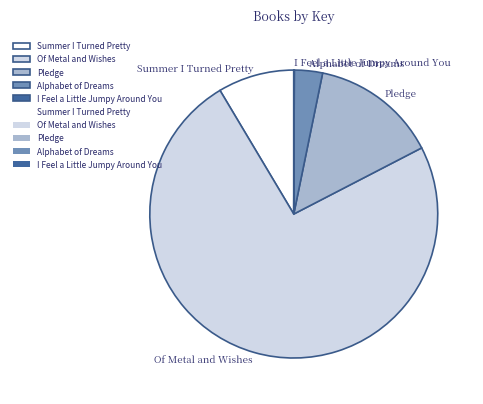

Which has a higher value, Pledge or Of Metal and Wishes?

Of Metal and Wishes